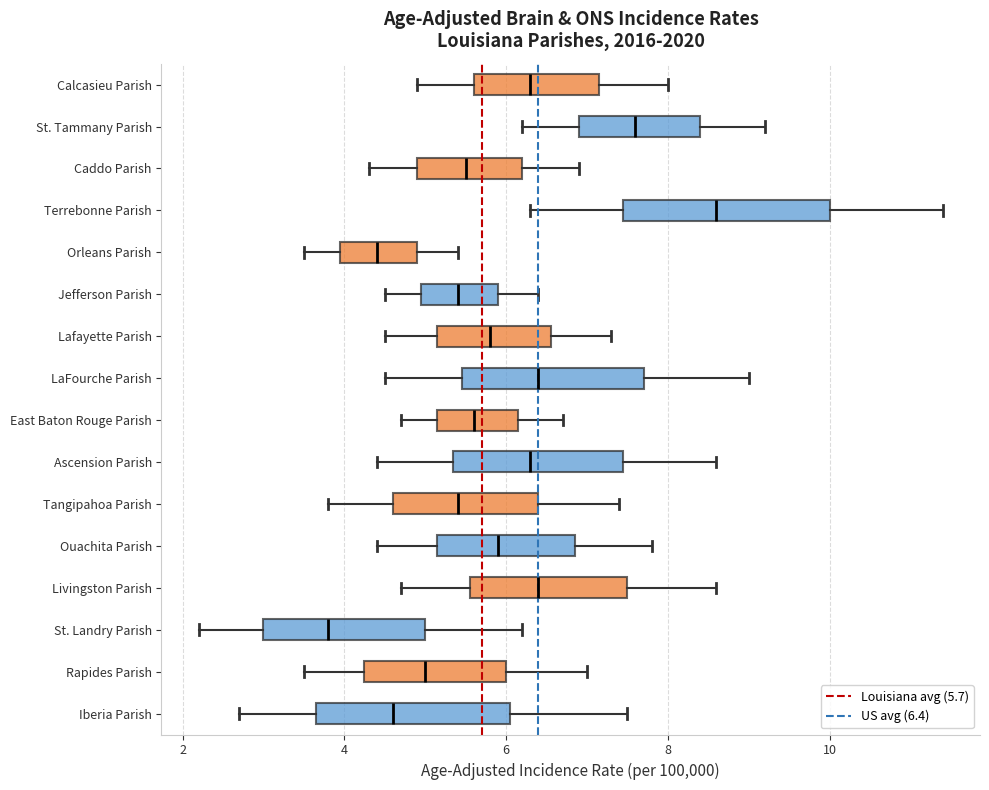

Reading bottom to top, transcribe this box plot: for each box, give where its median line is, the range the box spans, and where its two whiskers end, as read against the x-axis. The values are not printed on the chart, so give them approximately, as read against the axis.

Iberia Parish: median 4.6, box 3.6 to 6.0, whiskers 2.8 to 7.6
Rapides Parish: median 5.0, box 4.2 to 6.0, whiskers 3.6 to 7.0
St. Landry Parish: median 3.8, box 3.0 to 5.0, whiskers 2.2 to 6.2
Livingston Parish: median 6.4, box 5.6 to 7.6, whiskers 4.8 to 8.6
Ouachita Parish: median 6.0, box 5.2 to 6.8, whiskers 4.4 to 7.8
Tangipahoa Parish: median 5.4, box 4.6 to 6.4, whiskers 3.8 to 7.4
Ascension Parish: median 6.4, box 5.4 to 7.4, whiskers 4.4 to 8.6
East Baton Rouge Parish: median 5.6, box 5.2 to 6.2, whiskers 4.8 to 6.8
LaFourche Parish: median 6.4, box 5.4 to 7.8, whiskers 4.6 to 9.0
Lafayette Parish: median 5.8, box 5.2 to 6.6, whiskers 4.6 to 7.4
Jefferson Parish: median 5.4, box 5.0 to 6.0, whiskers 4.6 to 6.4
Orleans Parish: median 4.4, box 4.0 to 5.0, whiskers 3.6 to 5.4
Terrebonne Parish: median 8.6, box 7.4 to 10.0, whiskers 6.4 to 11.4
Caddo Parish: median 5.6, box 5.0 to 6.2, whiskers 4.4 to 7.0
St. Tammany Parish: median 7.6, box 7.0 to 8.4, whiskers 6.2 to 9.2
Calcasieu Parish: median 6.4, box 5.6 to 7.2, whiskers 5.0 to 8.0